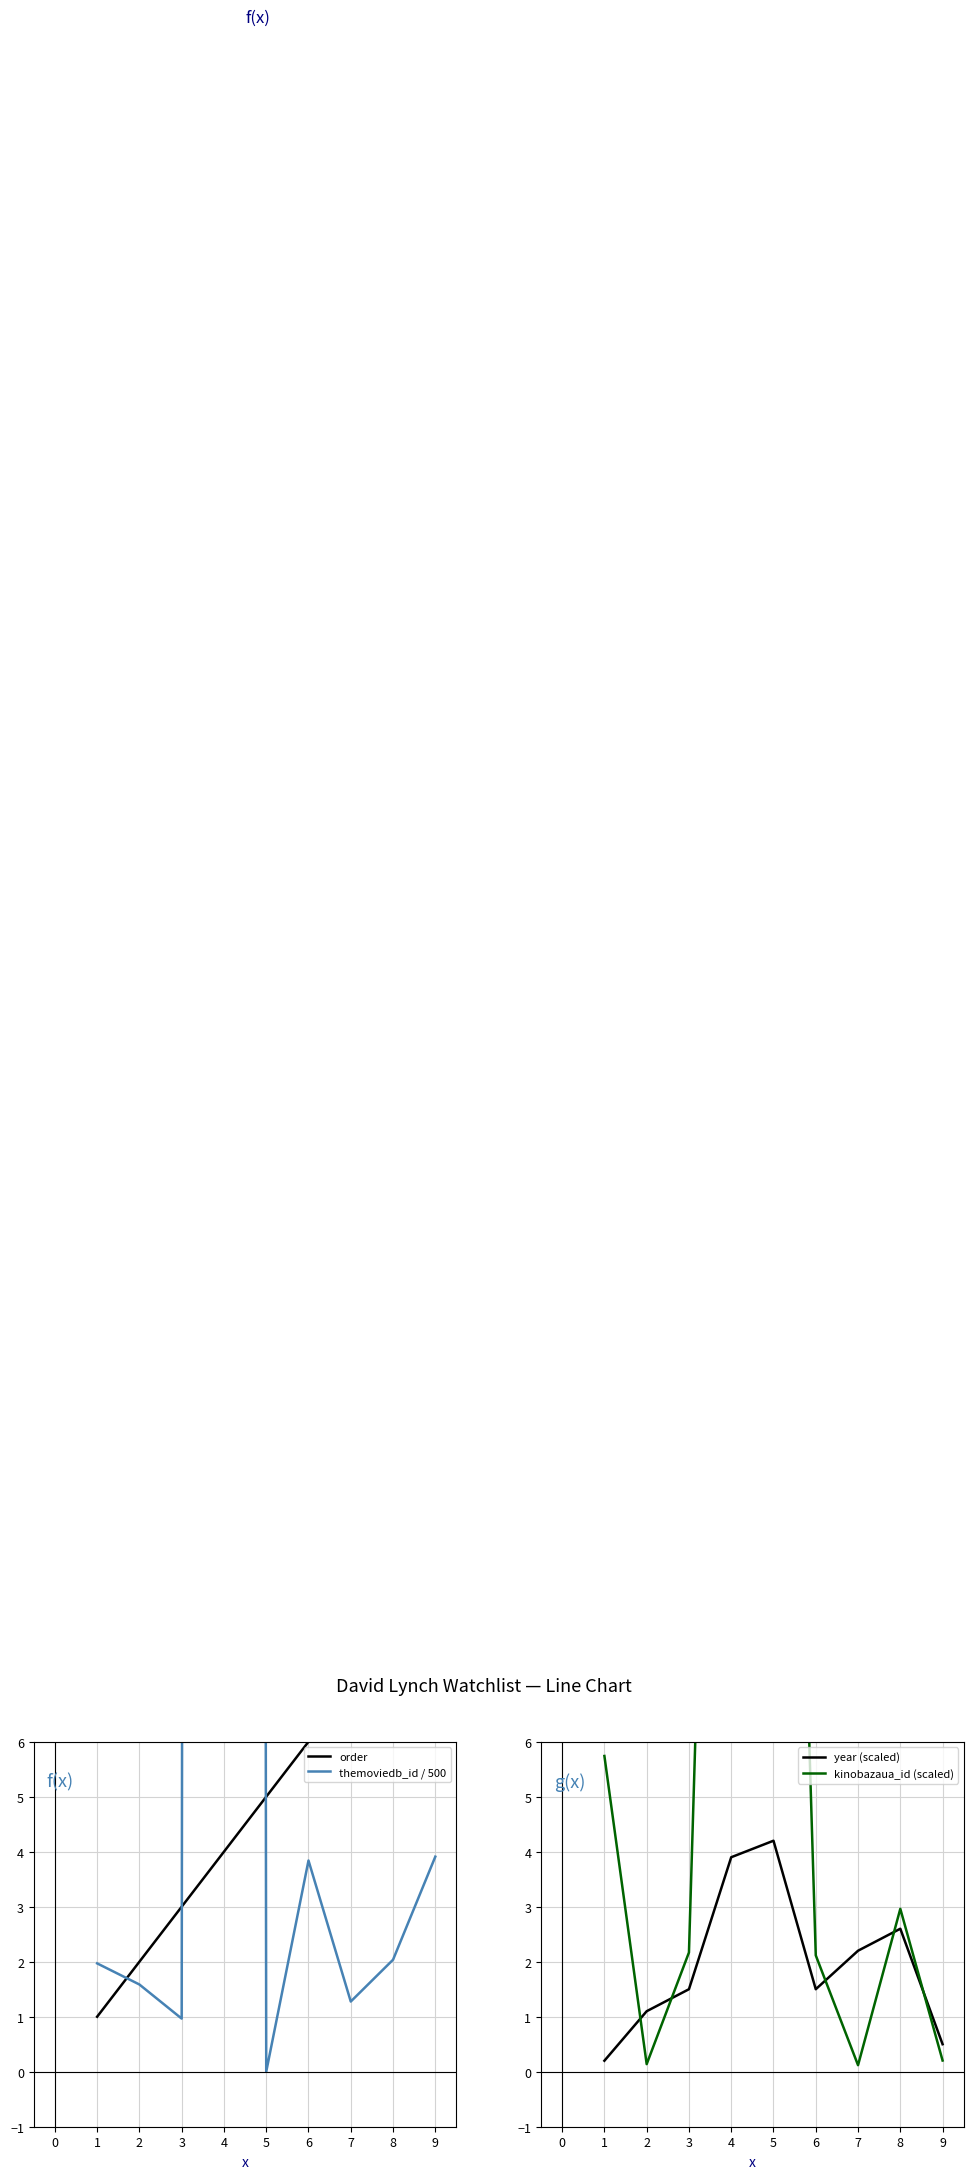

Which series ends up on top after the final intersection of themoviedb_id / 500 and order?

order